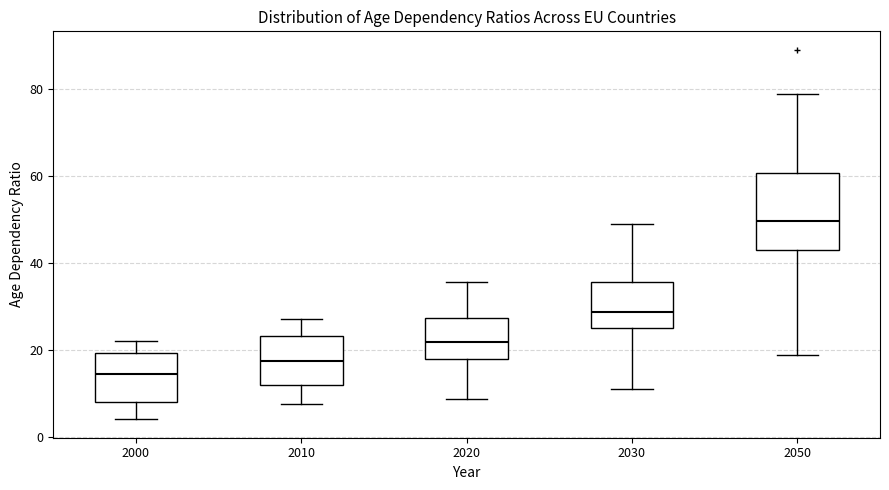

Reading left to right, read every box against the y-axis: the position of its median line, the range the box covers, and the ends of its whiskers. The values are not printed on the chart, so give them approximately, as read against the axis.

2000: median 14, box 8 to 20, whiskers 4 to 22
2010: median 18, box 12 to 24, whiskers 8 to 28
2020: median 22, box 18 to 28, whiskers 8 to 36
2030: median 28, box 26 to 36, whiskers 10 to 48
2050: median 50, box 42 to 60, whiskers 18 to 78